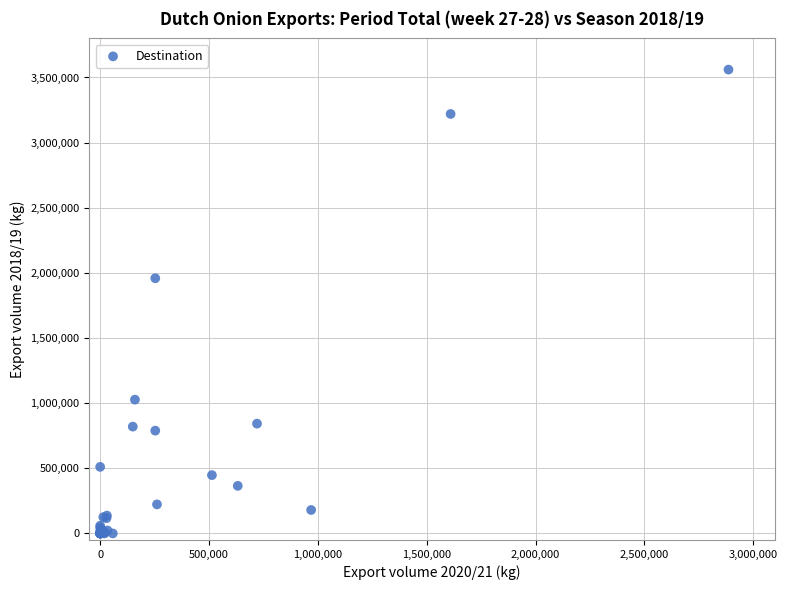

What Y value in the scatter plot is closest to 1780266?

1958741